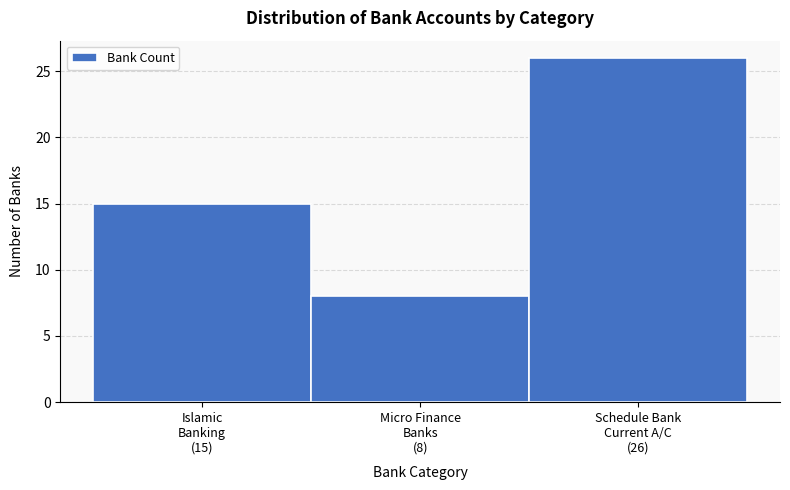

Reading right to left, transcribe all the data shown in this chart.

26	8	15